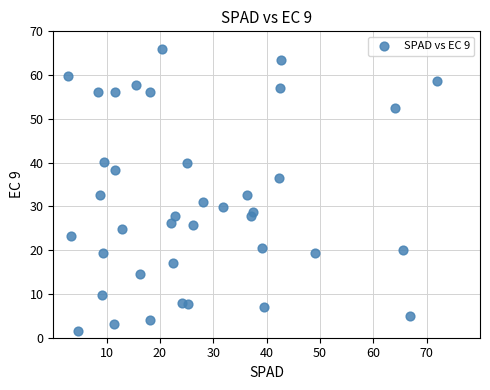

What is the range of X values (max minus min)?

69.2